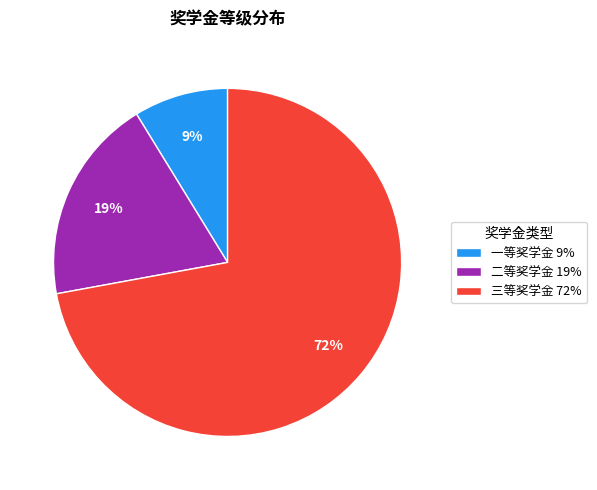

Which has a higher value, 一等奖学金 9% or 二等奖学金 19%?

二等奖学金 19%